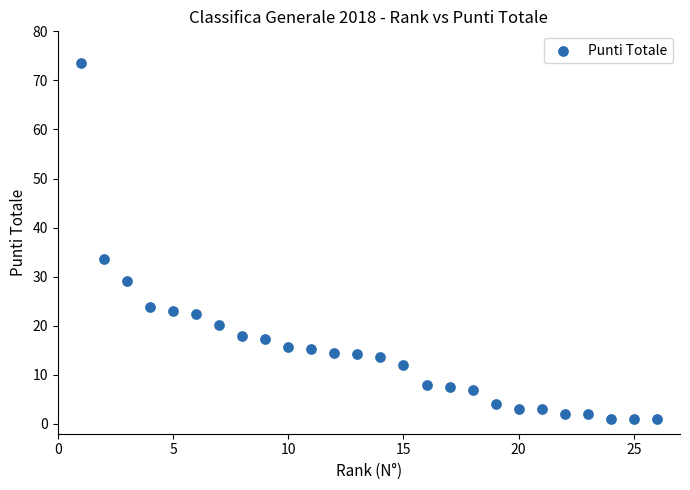

What is the range of X values (max minus min)?

25.0